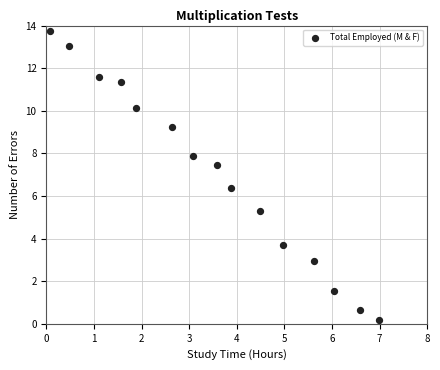

What Y value in the scatter plot is closest to 6?

6.4